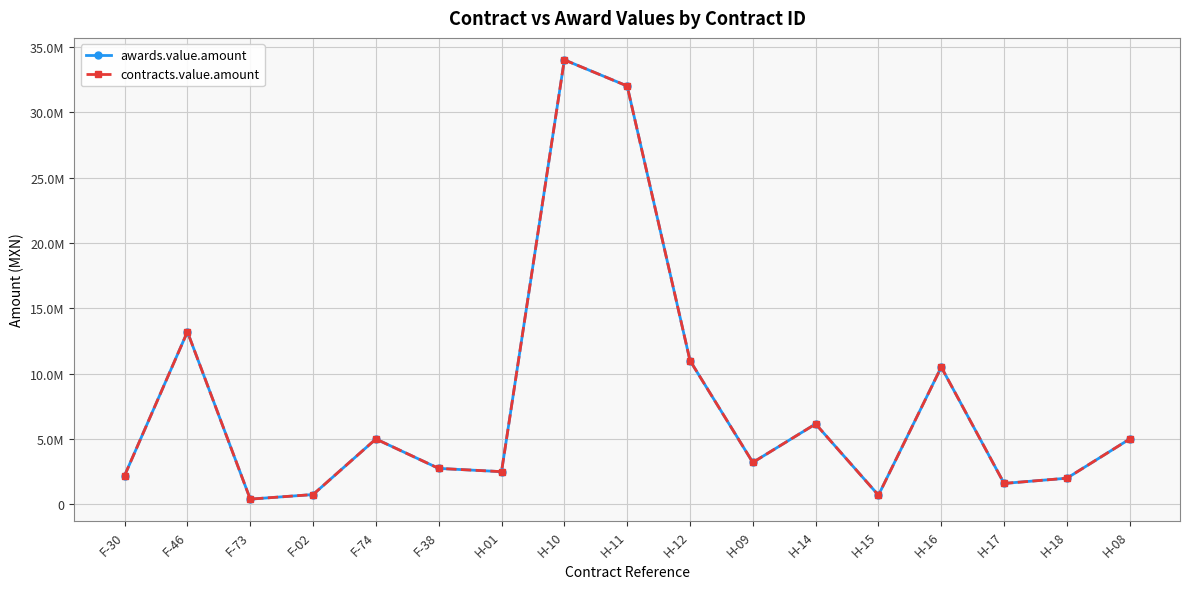

Rank the series by their maximum value, from highest to lowest.

awards.value.amount, contracts.value.amount